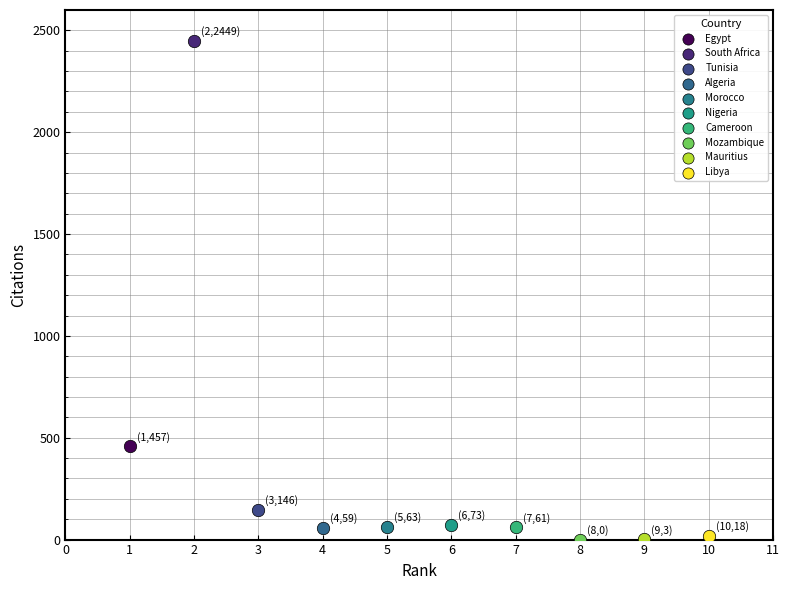

What are all the series names shown in the legend?

Egypt, South Africa, Tunisia, Algeria, Morocco, Nigeria, Cameroon, Mozambique, Mauritius, Libya